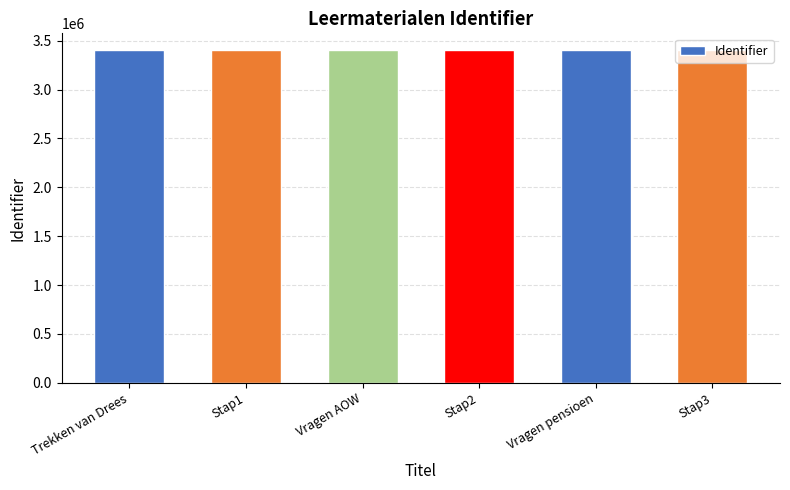

What is the sum of the values at Stap2 and Stap1?

6810125